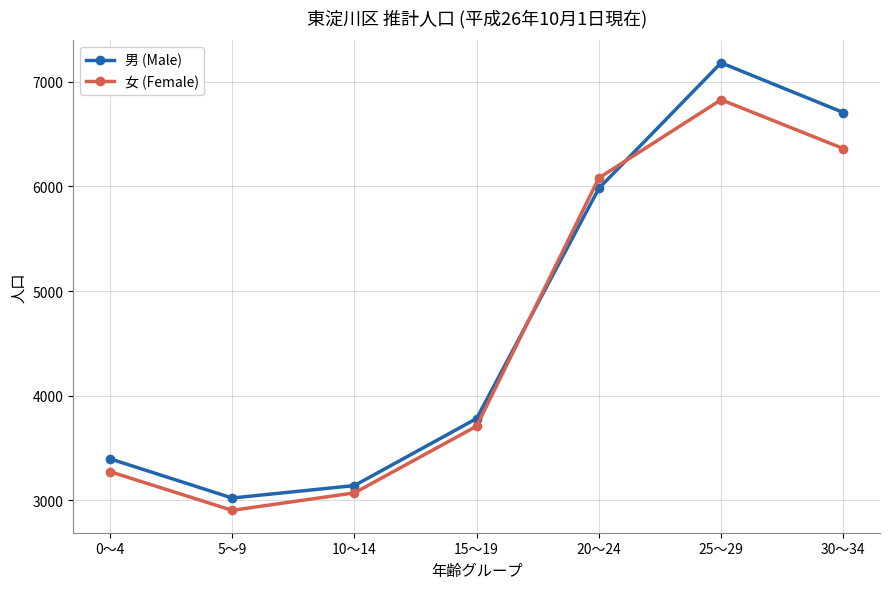

What is the smallest value displayed?

2903